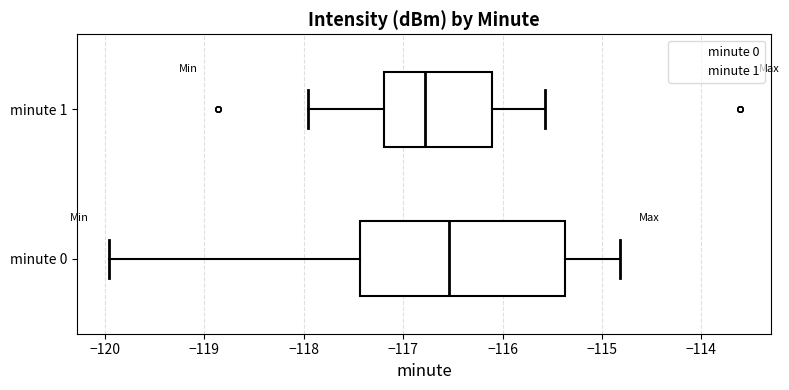

Which box has the furthest to the left median line?

minute 1